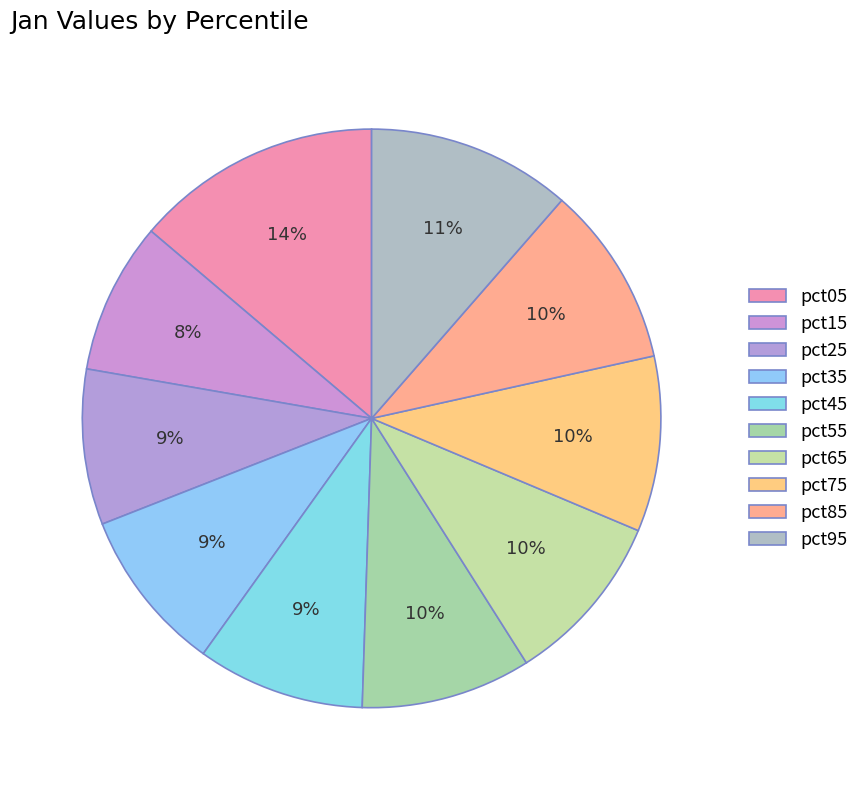

To the nearest percent, what is the average slice percentage?

10%